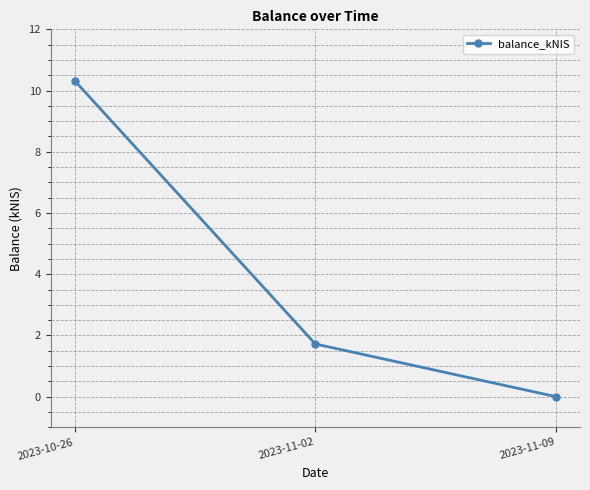

What is the maximum value shown in the chart?

10.3